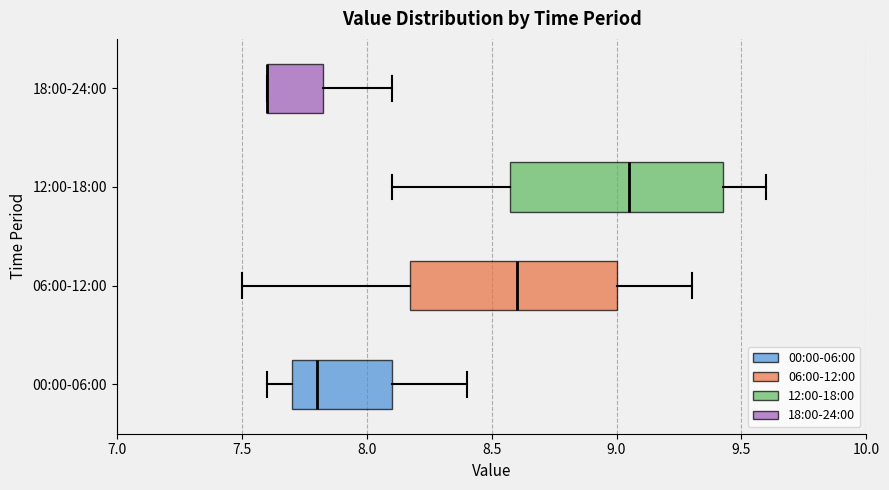

Where does the left whisker of the box for 12:00-18:00 end on the x-axis? The values are not printed on the chart, so give them approximately, as read against the axis.

8.10